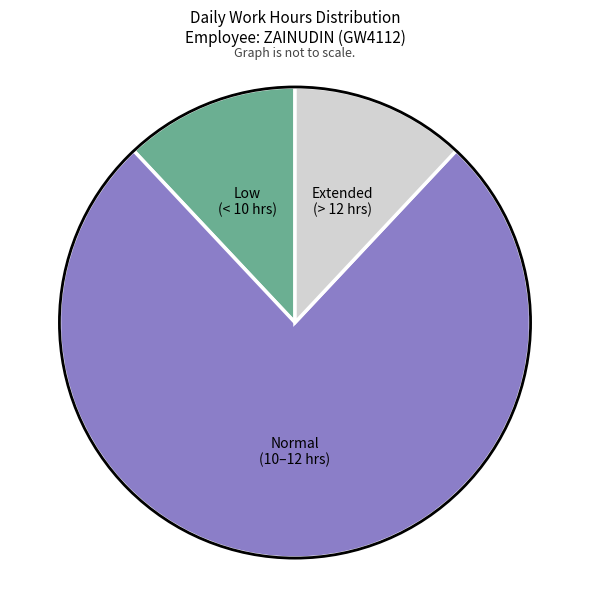

Combined, do Extended (> 12 hrs) and Normal (10–12 hrs) account for over 50%?

Yes